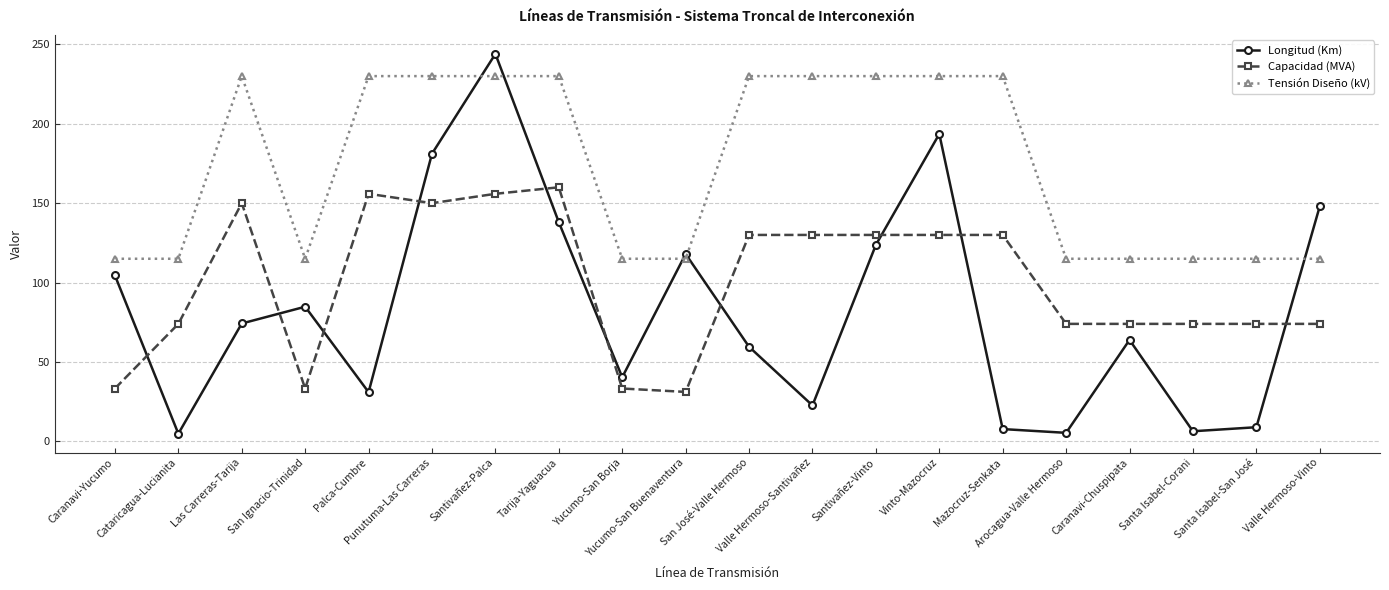

What is the highest value of the Capacidad (MVA) series?

160.0